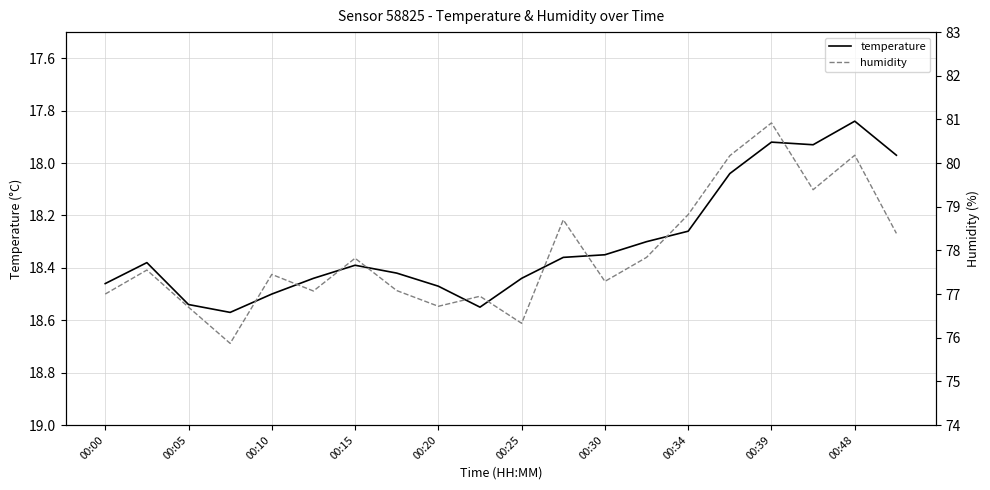

Which series has the largest range (max minus min)?

humidity